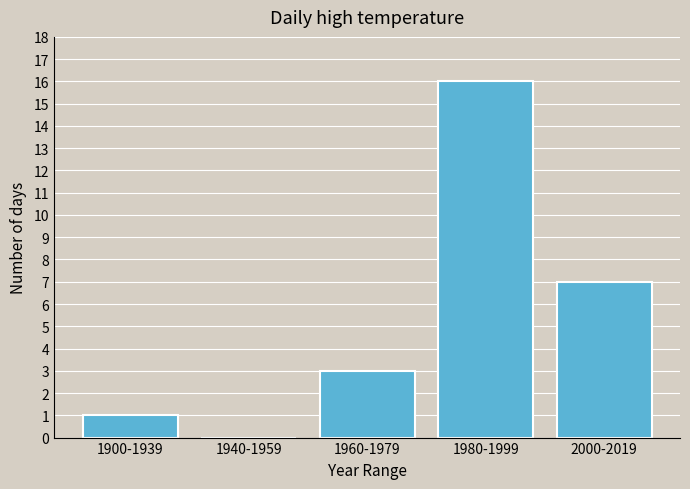

Reading left to right, what are all the values shown in this chart?

1900-1939=1	1940-1959=0	1960-1979=3	1980-1999=16	2000-2019=7